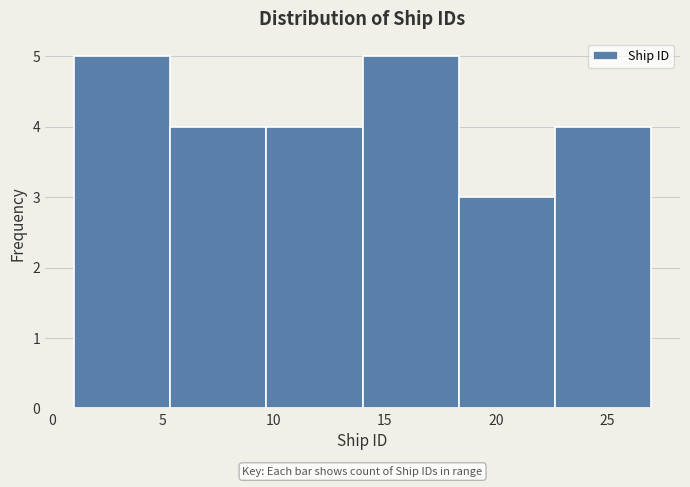

Reading left to right, list every bar in this chart as the range it spans on the x-axis followed by its height. Neither the bar edges nor the heights are printed on the chart, so give them approximately, as read against the axes.

1.0 to 5.5: 5
5.5 to 9.5: 4
9.5 to 14.0: 4
14.0 to 18.5: 5
18.5 to 22.5: 3
22.5 to 27.0: 4